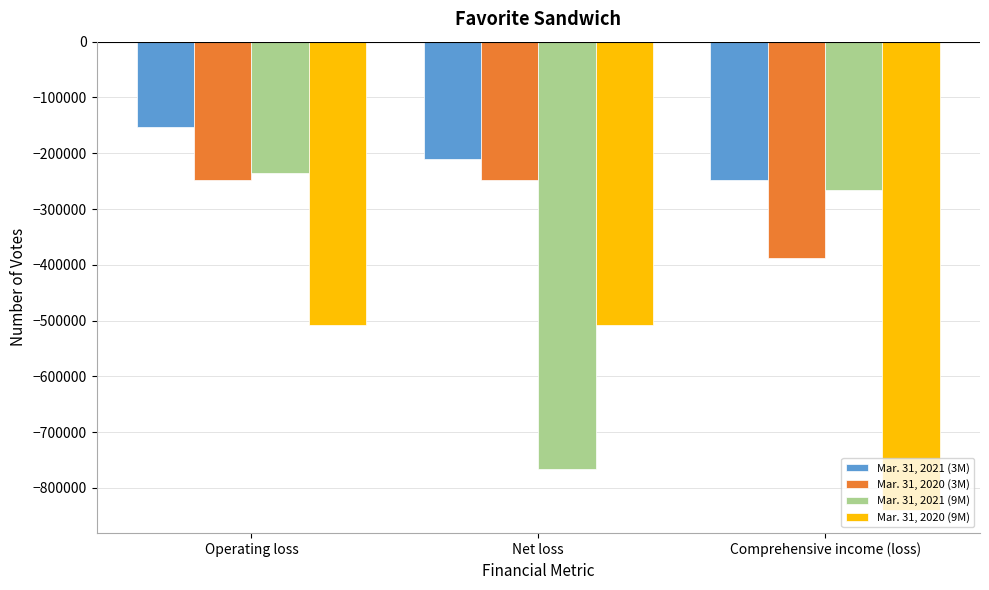

What position from the right is Operating loss?

3